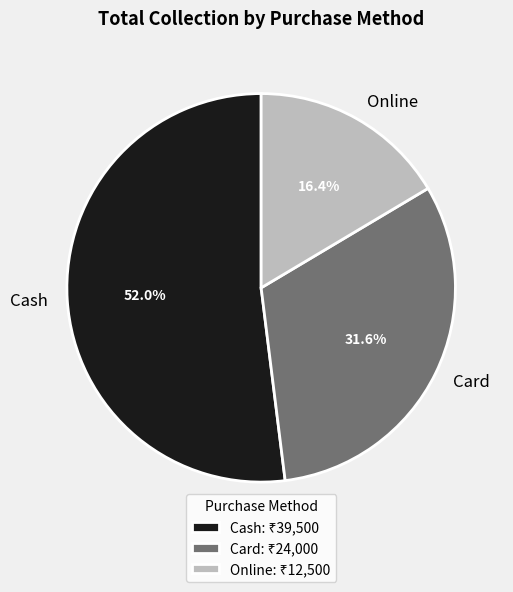

Does any single category account for the majority?

Yes